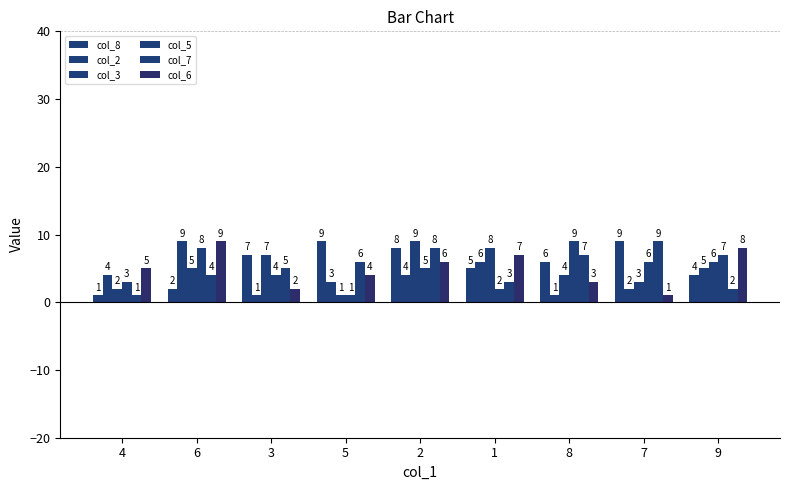

Between 4 and 3, which series saw the biggest shift?

col_8